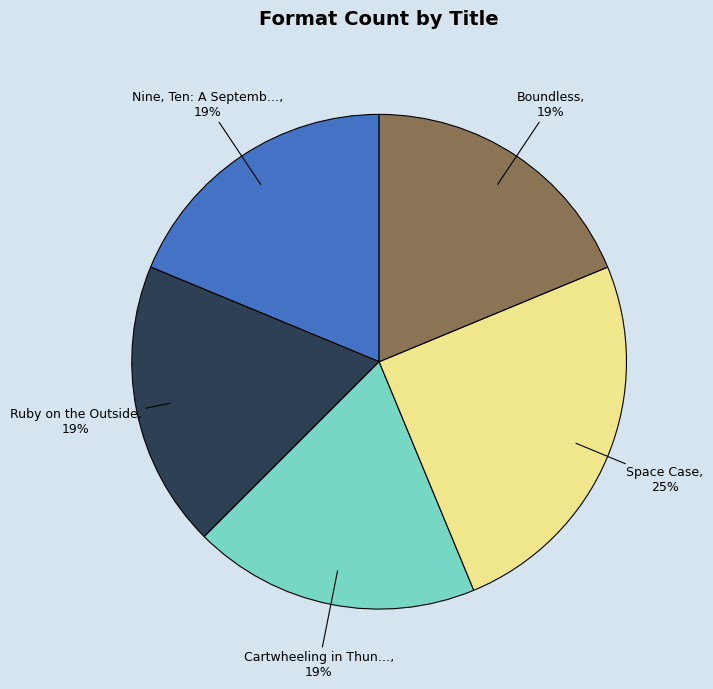

Is there a majority slice in this chart?

No